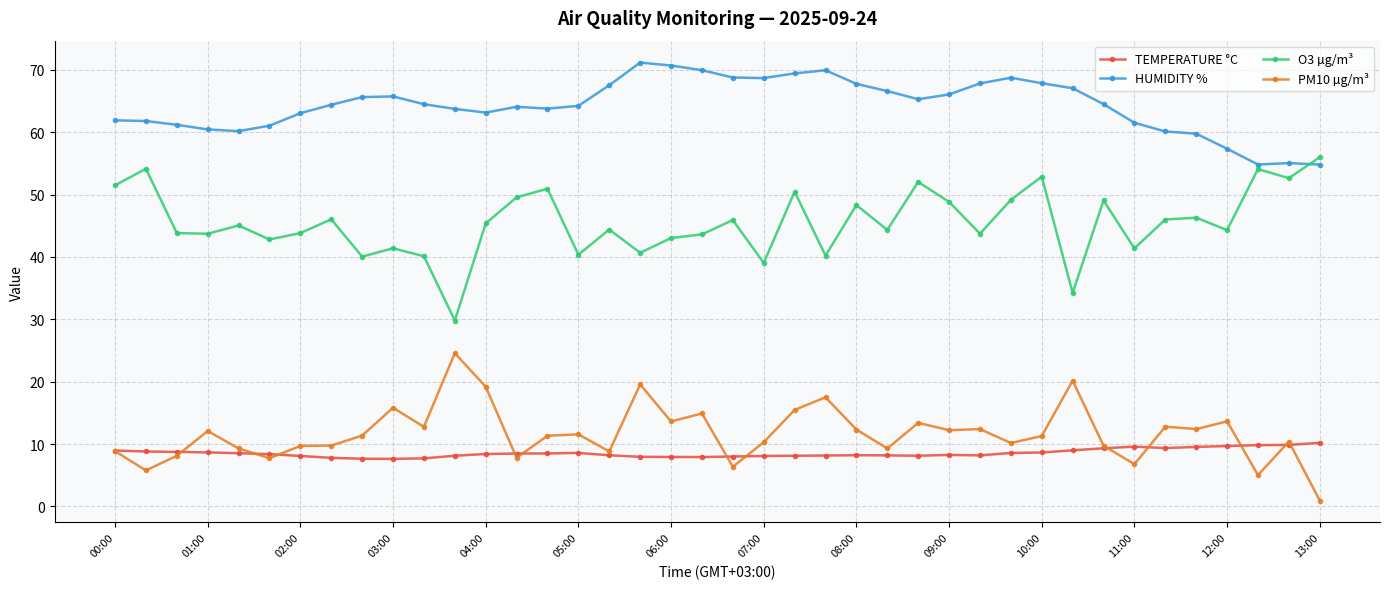

Rank the series by their maximum value, from lowest to highest.

TEMPERATURE °C, PM10 µg/m³, O3 µg/m³, HUMIDITY %